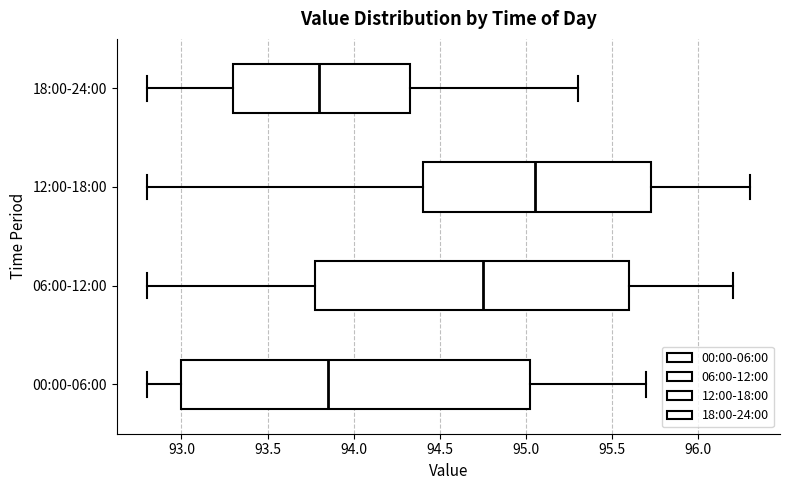

Where is the left edge of the box for 18:00-24:00 on the x-axis? The values are not printed on the chart, so give them approximately, as read against the axis.

93.30